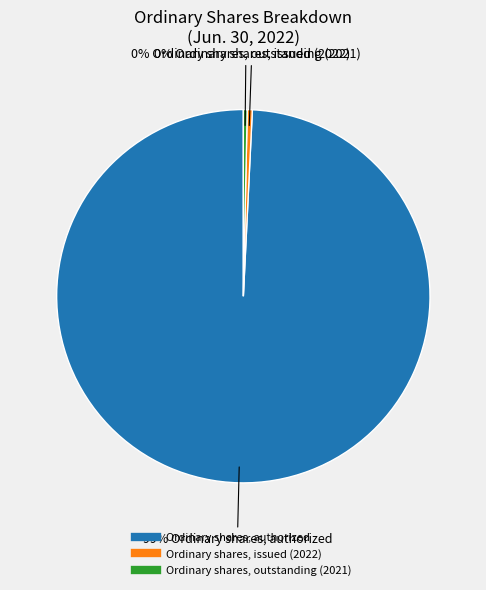

Between Ordinary shares, authorized and Ordinary shares, outstanding (2021), which is larger?

Ordinary shares, authorized